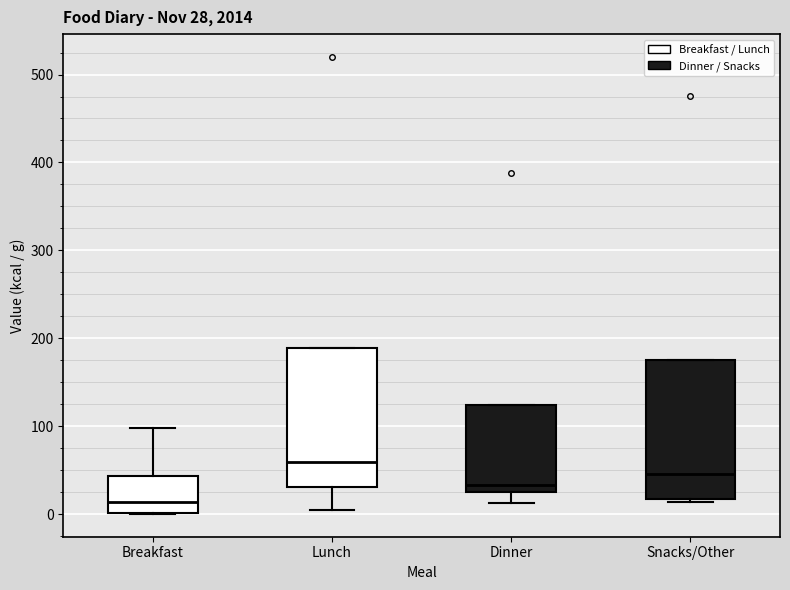

Which box's median line is the lowest?

Breakfast